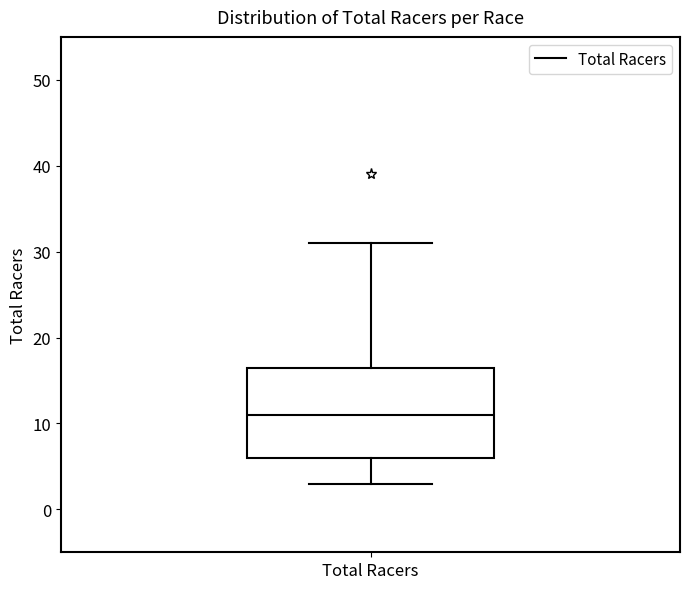

Where is the lower edge of the box for Total Racers on the y-axis? The values are not printed on the chart, so give them approximately, as read against the axis.

6